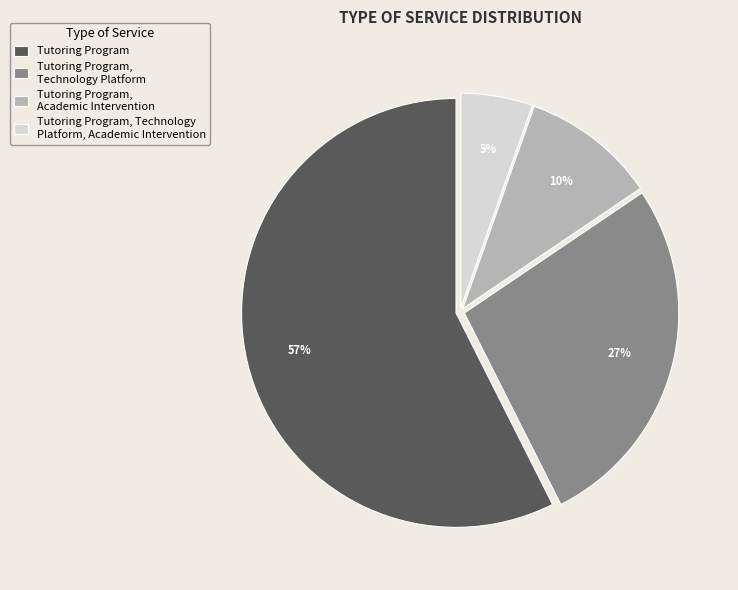

What percentage is the Tutoring Program, Technology Platform, Academic Intervention slice, to the nearest percent?

5%